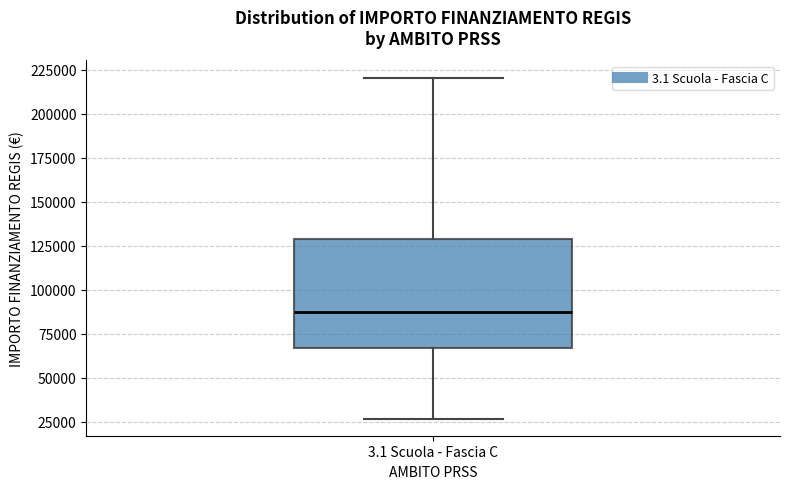

Transcribe this box plot: give where the median line is, the range the box spans, and where the two whiskers end, as read against the y-axis. The values are not printed on the chart, so give them approximately, as read against the axis.

median 85000, box 65000 to 130000, whiskers 25000 to 220000